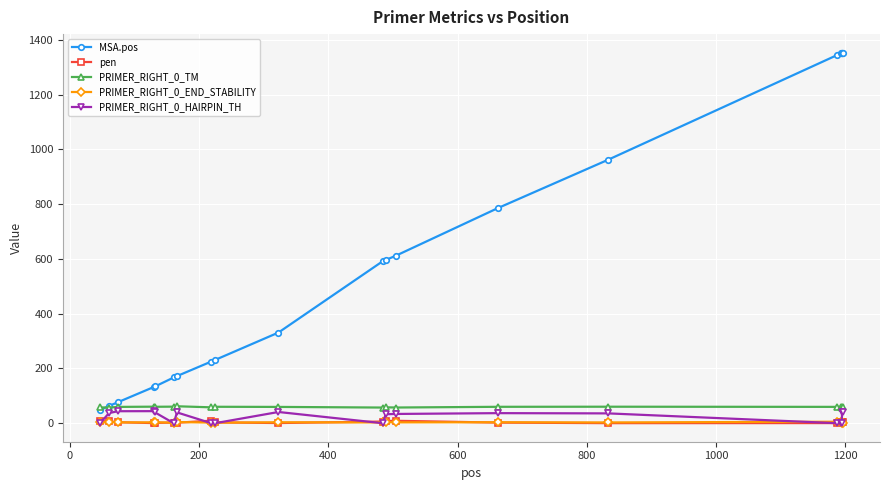

At how many categories does at least one series exceed 1013?

5